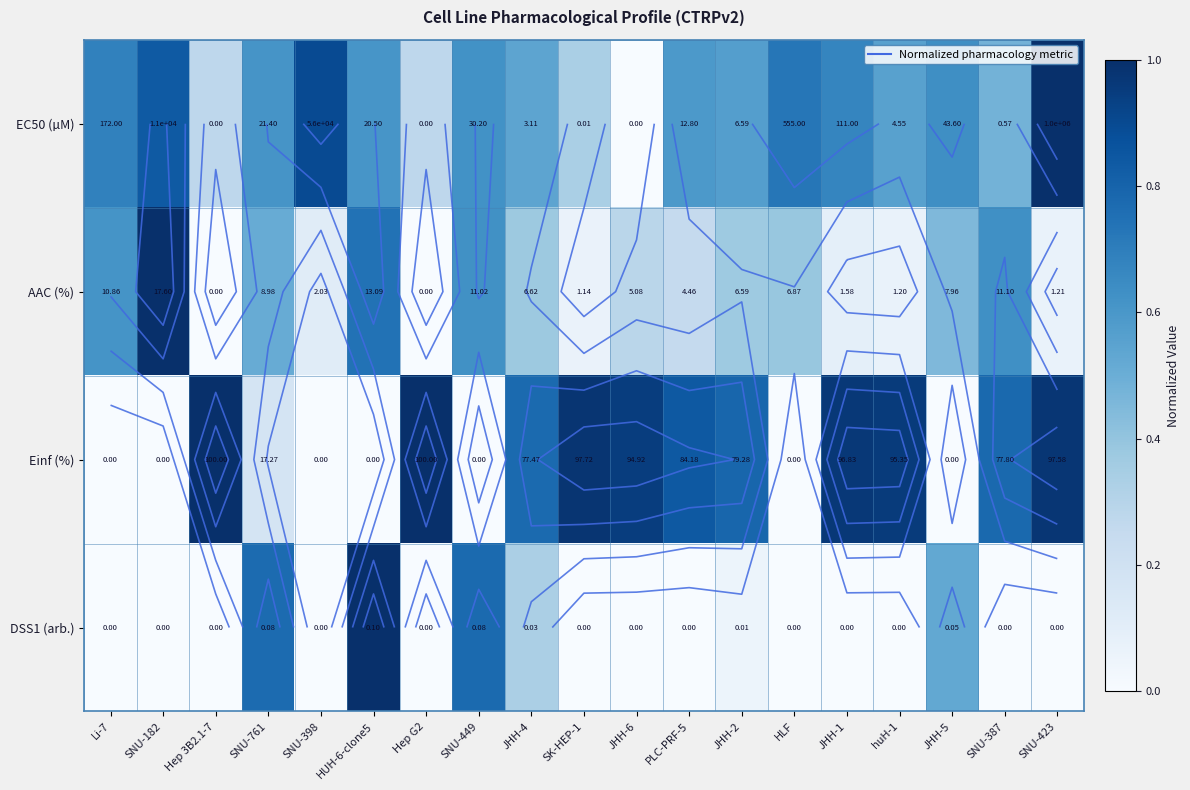

Is it true that EC50 (µM) equals 0.9 at HUH-6-clone5?

False